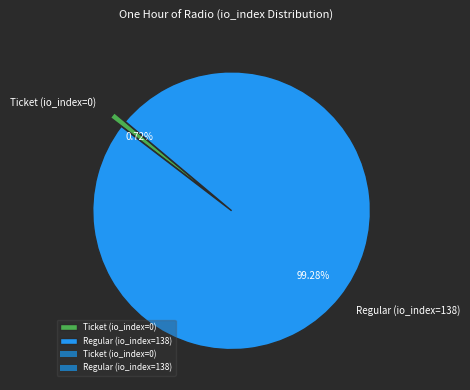

To the nearest percent, what is the average slice percentage?

50%